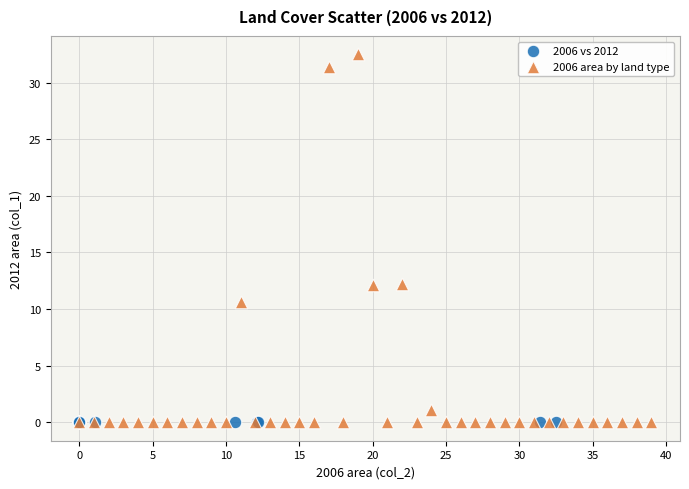

Which series contains the highest Y value?

2006 area by land type